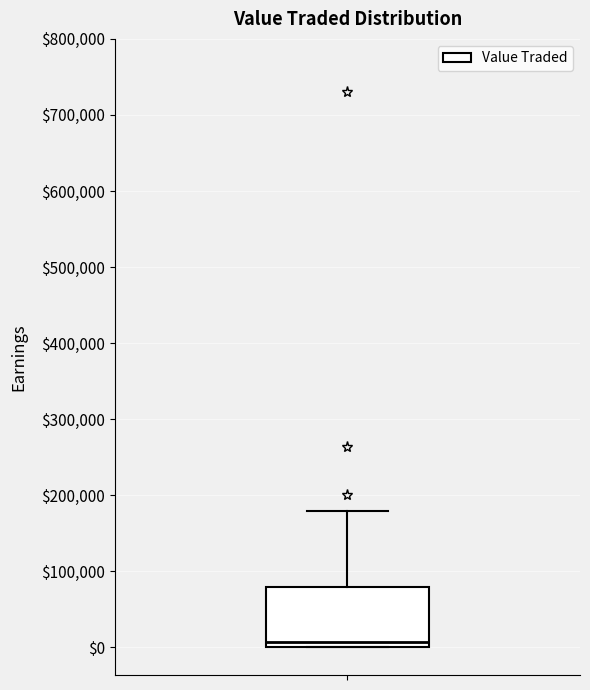

Where is the lower edge of the box on the y-axis? The values are not printed on the chart, so give them approximately, as read against the axis.

0